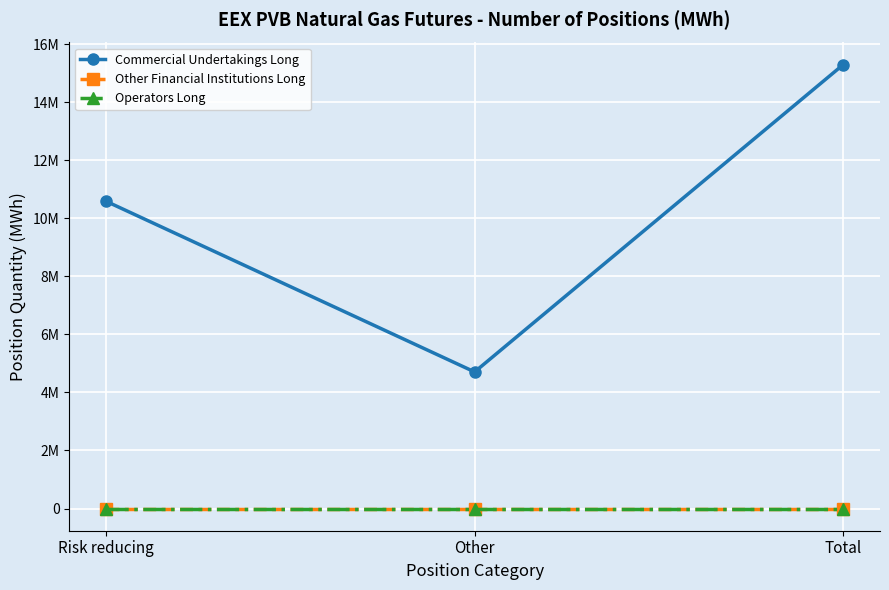

Does the chart have visible grid lines?

Yes